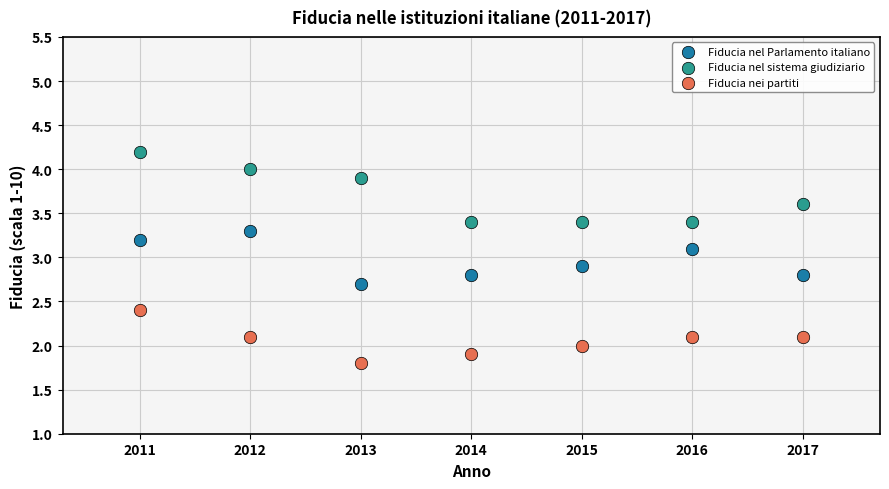

Which series reaches the maximum Y coordinate?

Fiducia nel sistema giudiziario